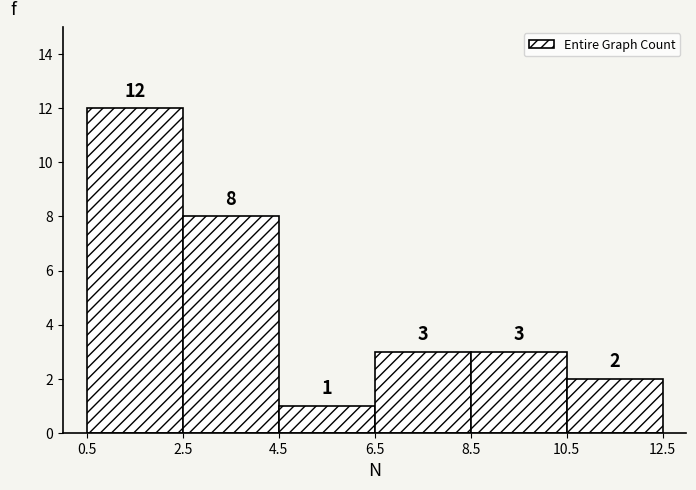

Over which range of the x-axis is the bar tallest?

0.5 to 2.5